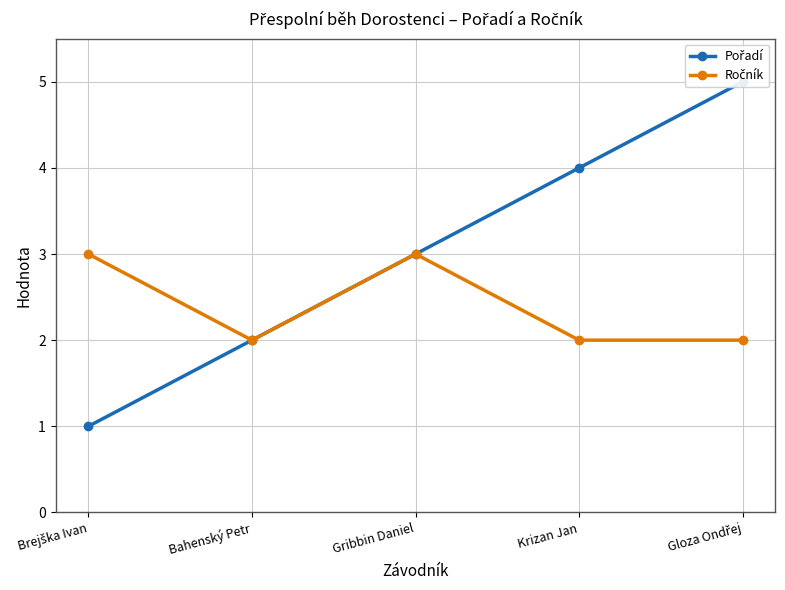

True or false: Ročník and Pořadí intersect in this chart.

False